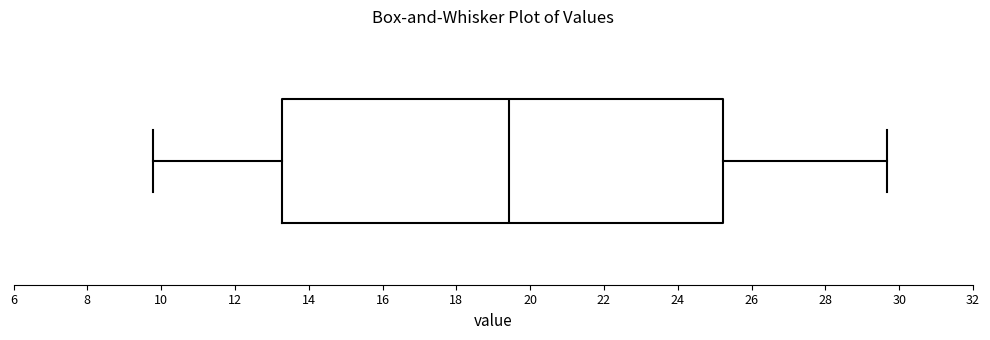

Read this box plot against the x-axis: the position of the median line, the range covered by the box, and the ends of both whiskers. The values are not printed on the chart, so give them approximately, as read against the axis.

median 19.4, box 13.2 to 25.2, whiskers 9.8 to 29.6